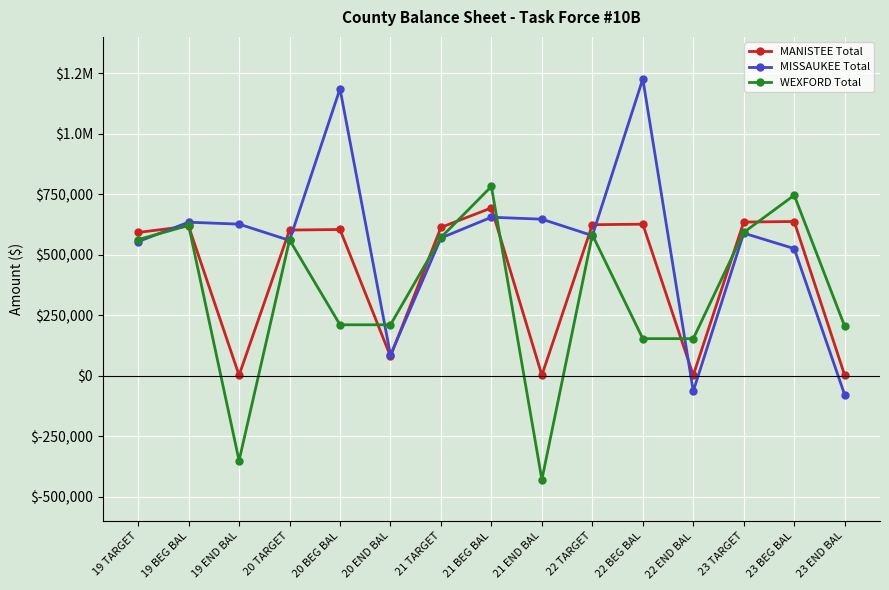

List the labels in order of MANISTEE Total value, largest first.

21 BEG BAL, 23 BEG BAL, 23 TARGET, 22 BEG BAL, 22 TARGET, 19 BEG BAL, 21 TARGET, 20 BEG BAL, 20 TARGET, 19 TARGET, 20 END BAL, 19 END BAL, 21 END BAL, 22 END BAL, 23 END BAL